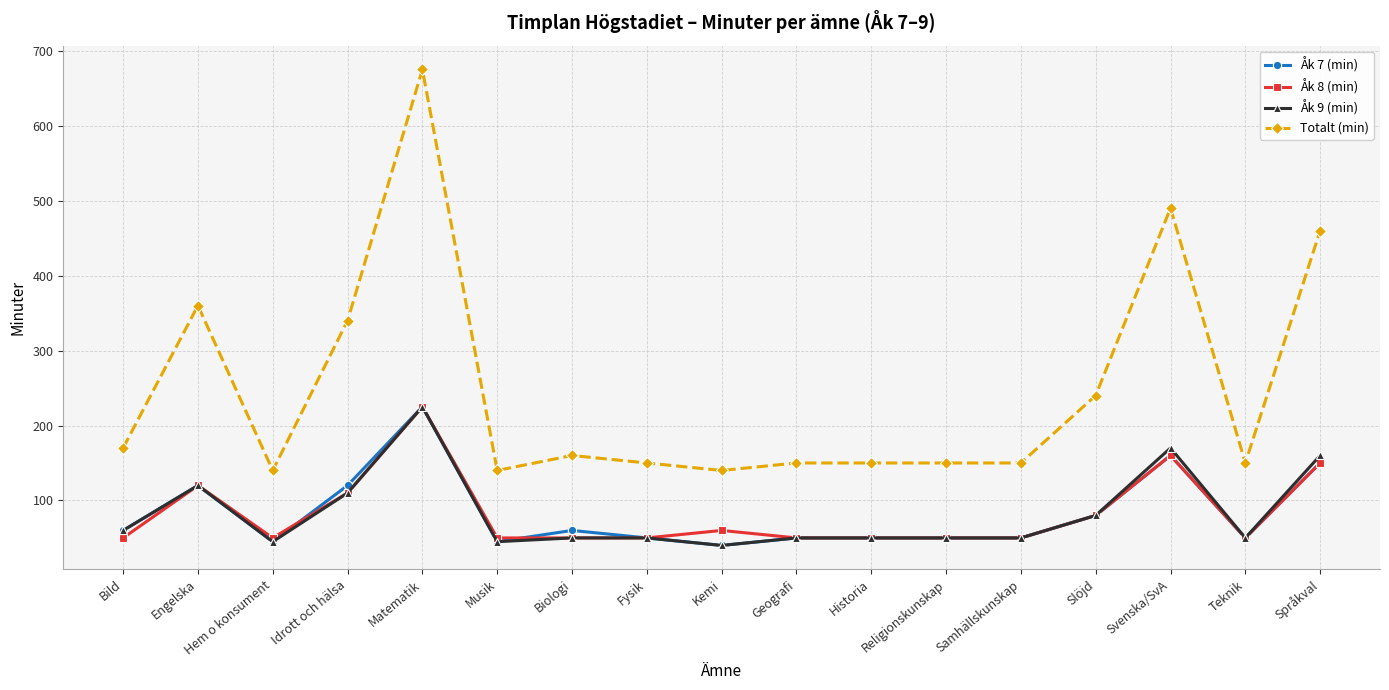

Does the chart display data point markers on the line(s)?

Yes